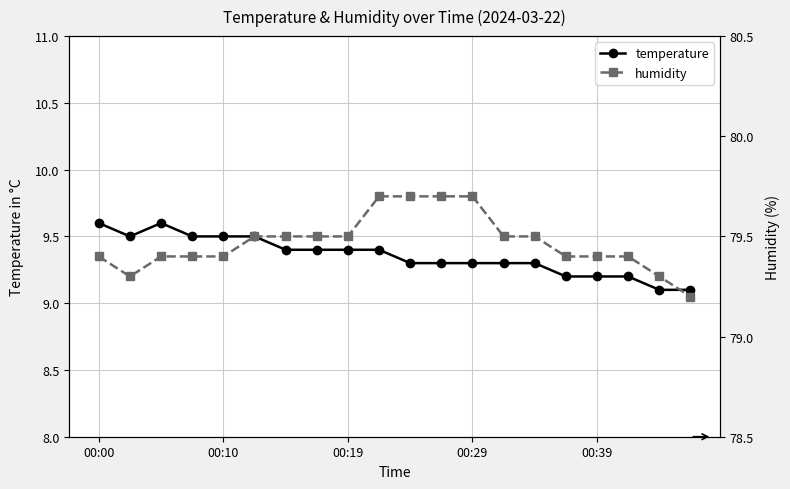

True or false: humidity and temperature intersect in this chart.

False